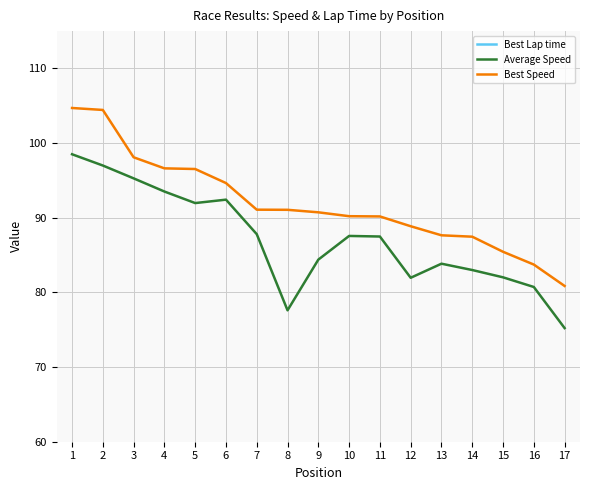

What is the maximum value for Best Speed?

104.7